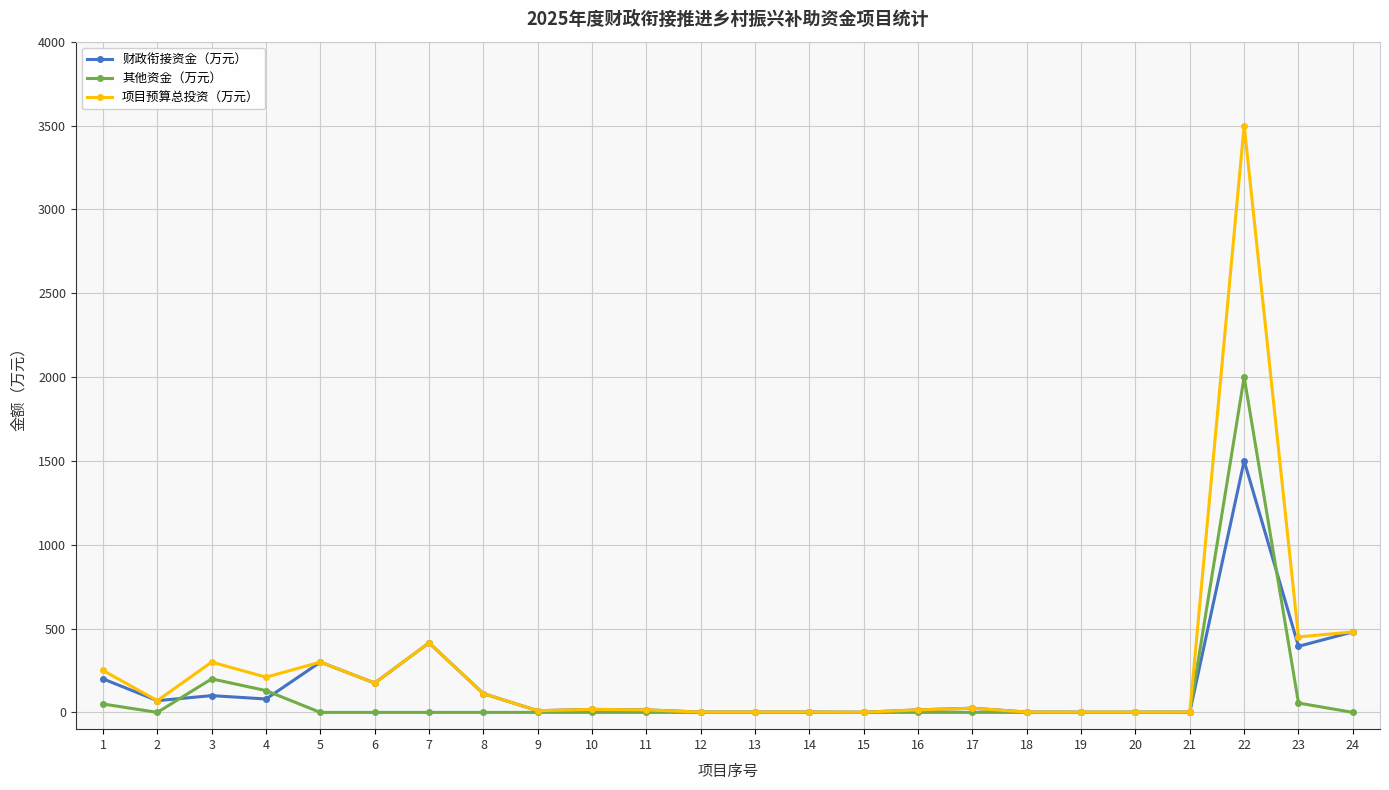

The value of 项目预算总投资（万元） at 1 is 250.0. True or false?

True